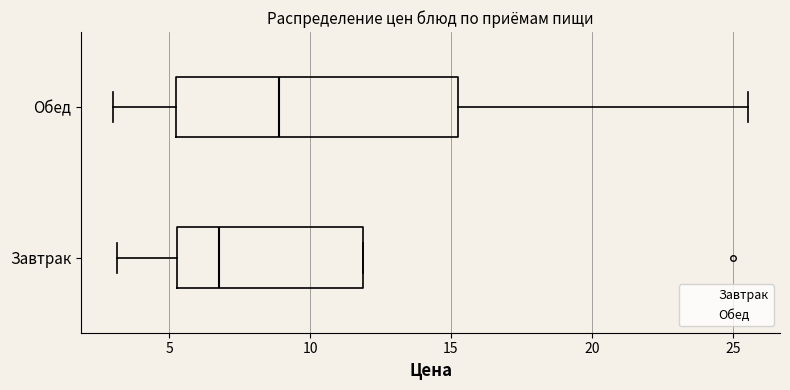

Reading bottom to top, transcribe this box plot: for each box, give where its median line is, the range the box spans, and where its two whiskers end, as read against the x-axis. The values are not printed on the chart, so give them approximately, as read against the axis.

Завтрак: median 7.0, box 5.5 to 12.0, whiskers 3.0 to 12.0
Обед: median 9.0, box 5.5 to 15.0, whiskers 3.0 to 25.5